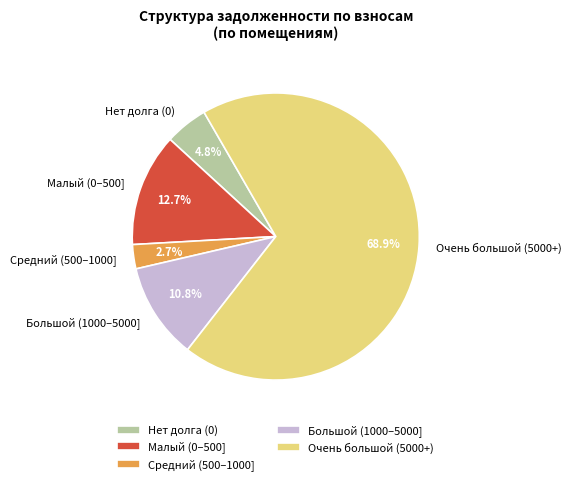

Which has a higher value, Большой (1000–5000] or Малый (0–500]?

Малый (0–500]